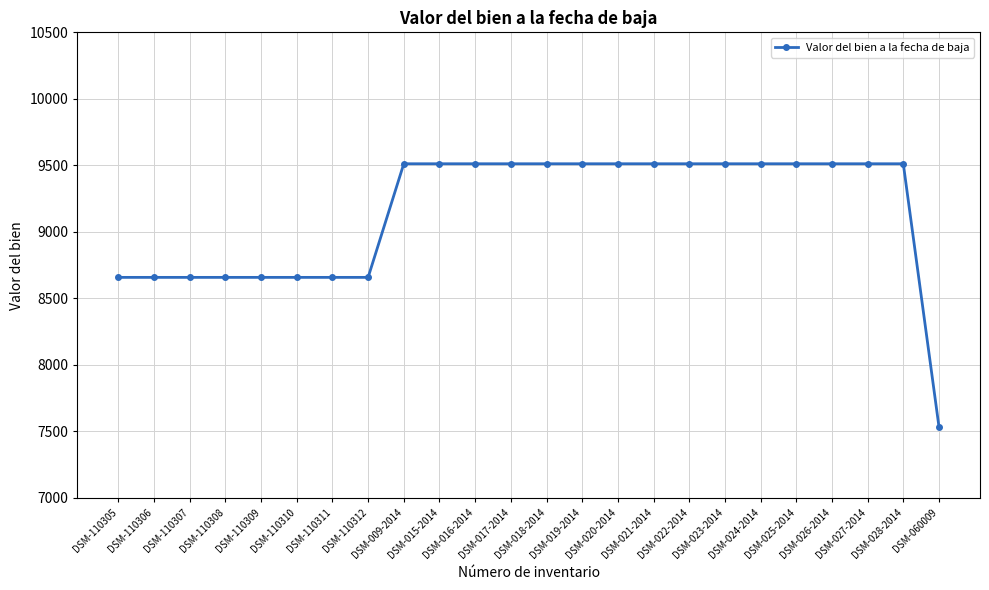

What is the label of the 6th point from the right?

DSM-024-2014